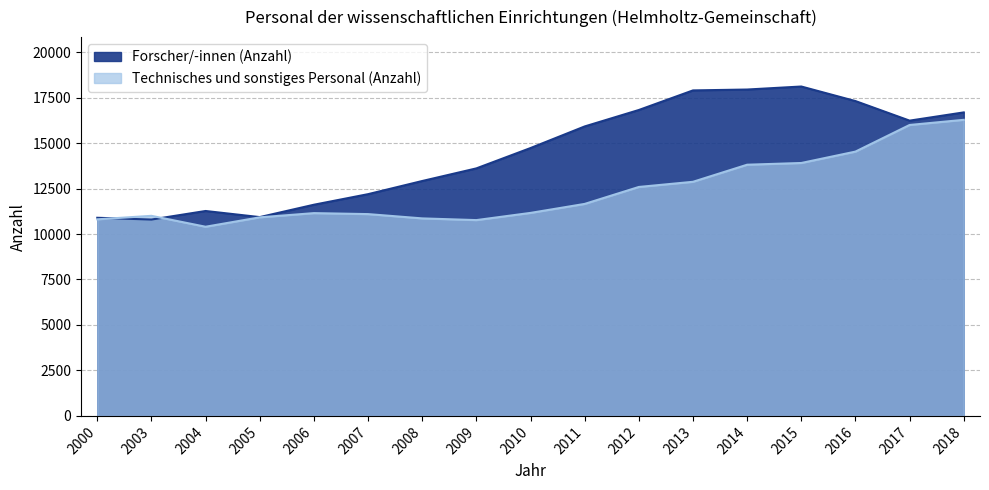

Reading left to right, extract all data points from this chart.

Forscher/-innen (Anzahl): 10892	10795	11265	10929	11609	12190	12913	13607	14725	15913	16817	17894	17942	18108	17308	16232	16685
Technisches und sonstiges Personal (Anzahl): 10807	10999	10399	10916	11148	11094	10858	10764	11160	11654	12586	12870	13809	13904	14530	15994	16277